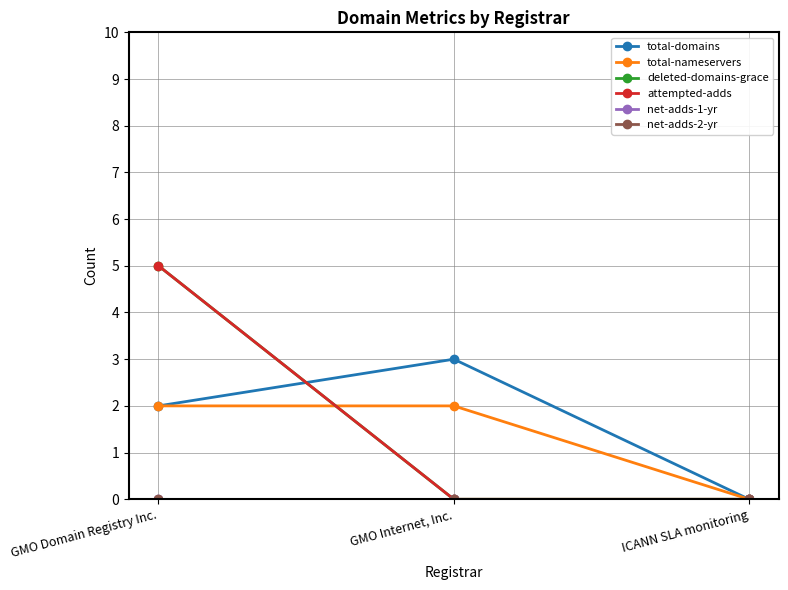

How many lines are shown in the chart?

6